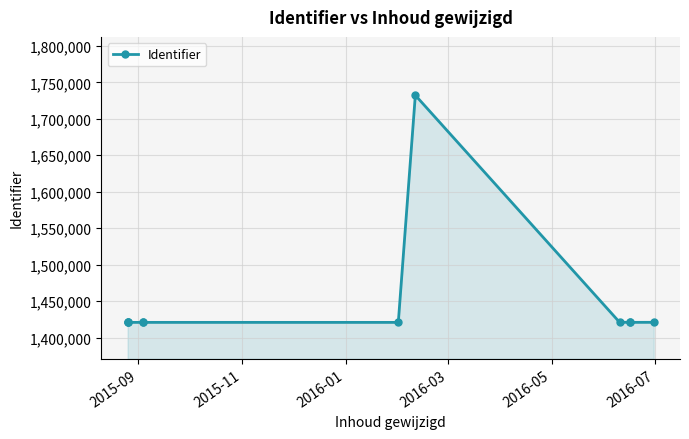

Does the chart display data point markers on the line(s)?

Yes